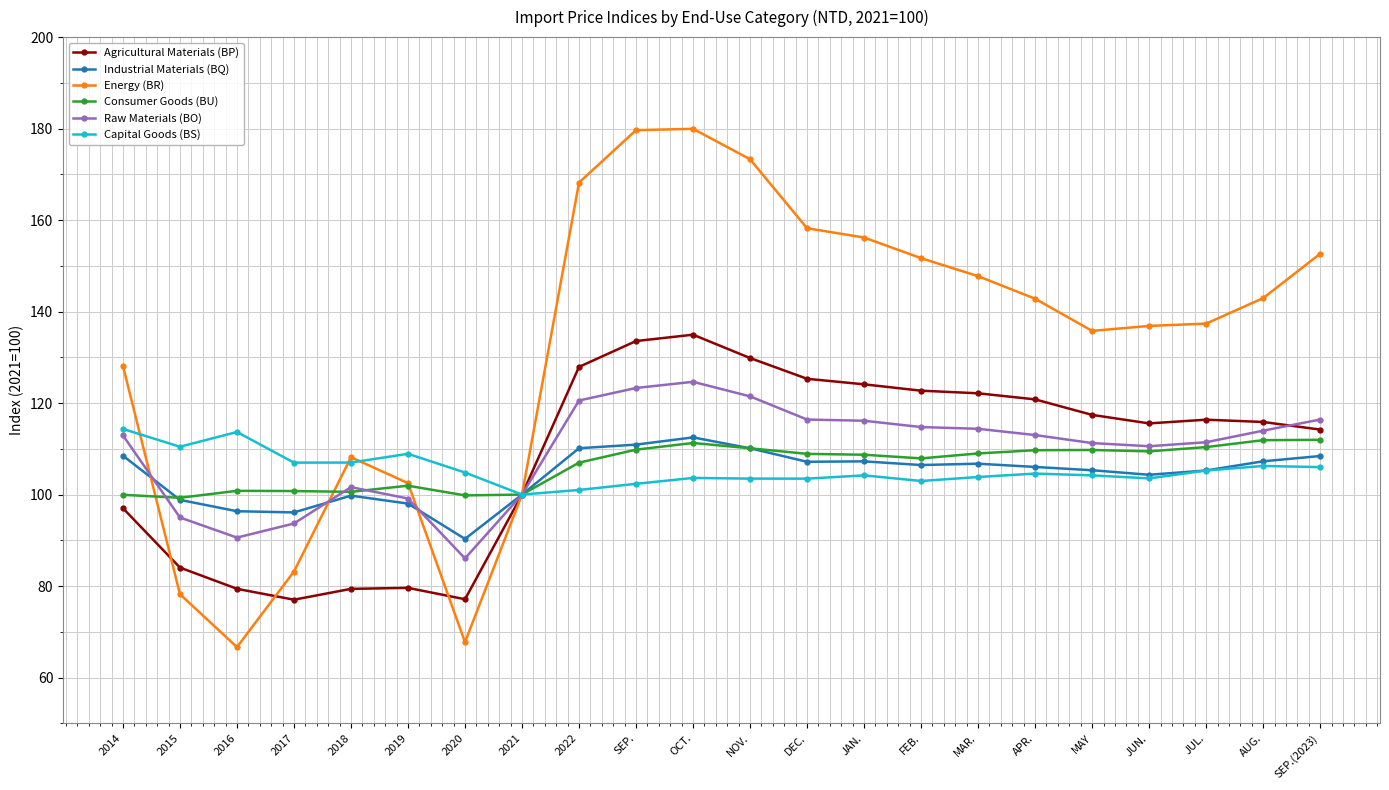

What is the approximate value of Consumer Goods (BU) at JUN.?

109.5